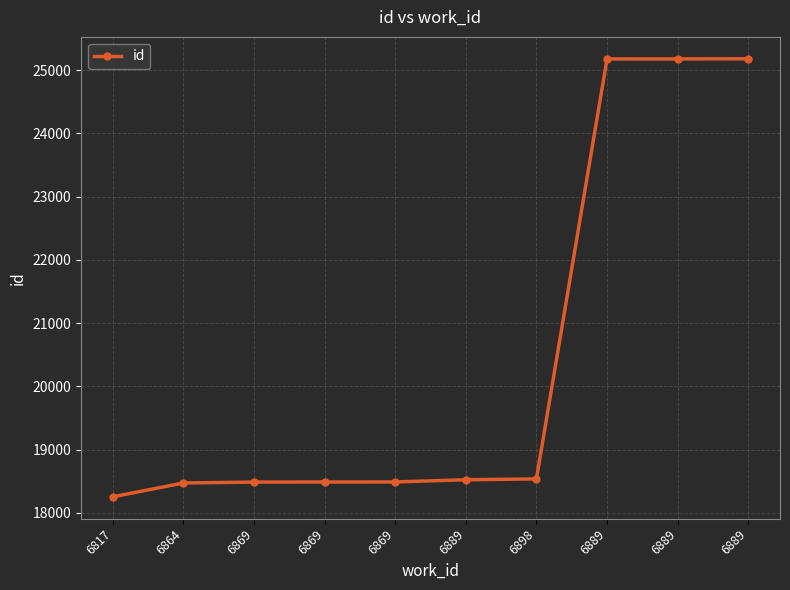

Read the value at 6869.

18490